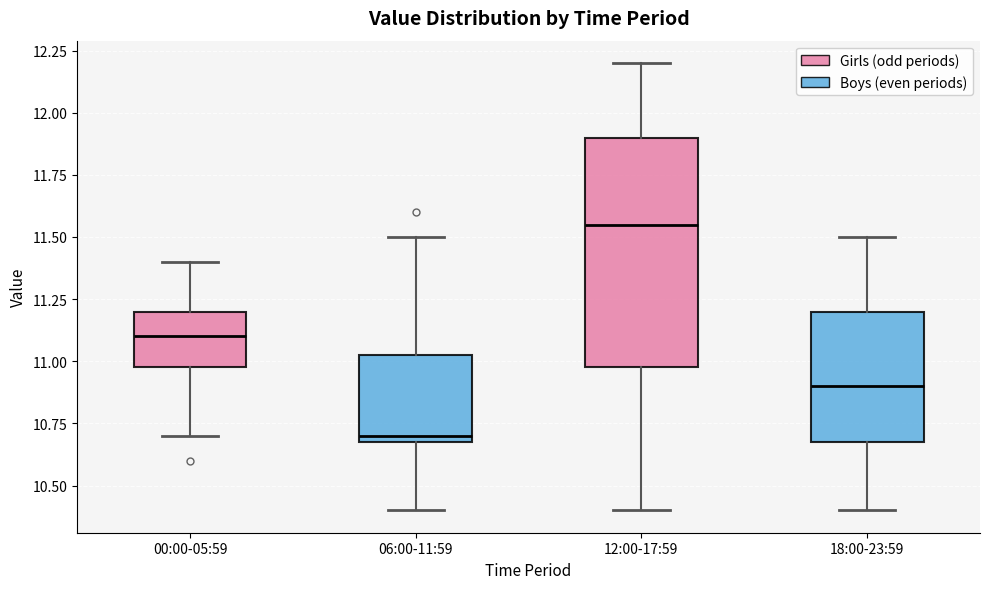

Which box's median line is the highest?

12:00-17:59